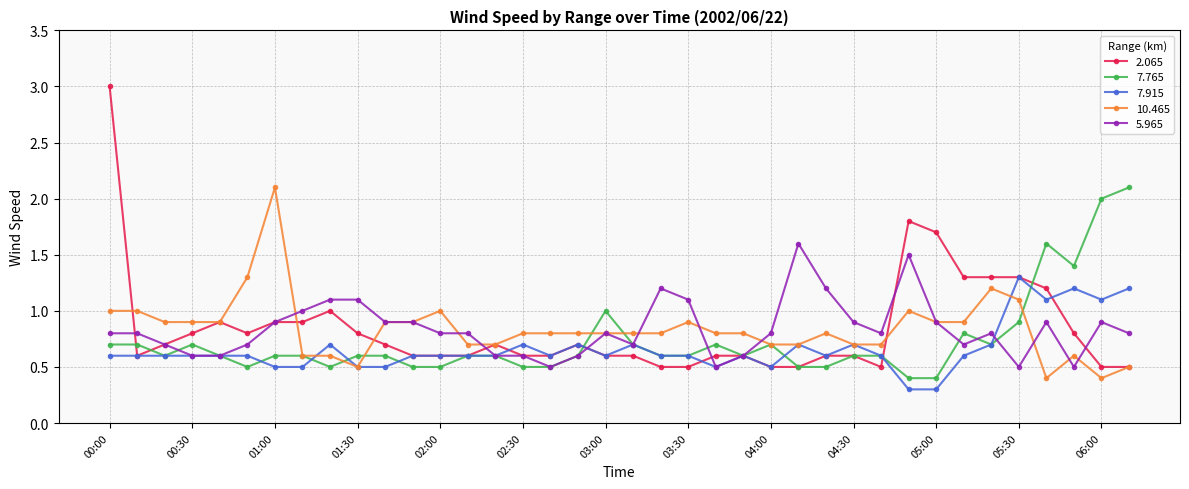

Which series has the largest range (max minus min)?

2.065